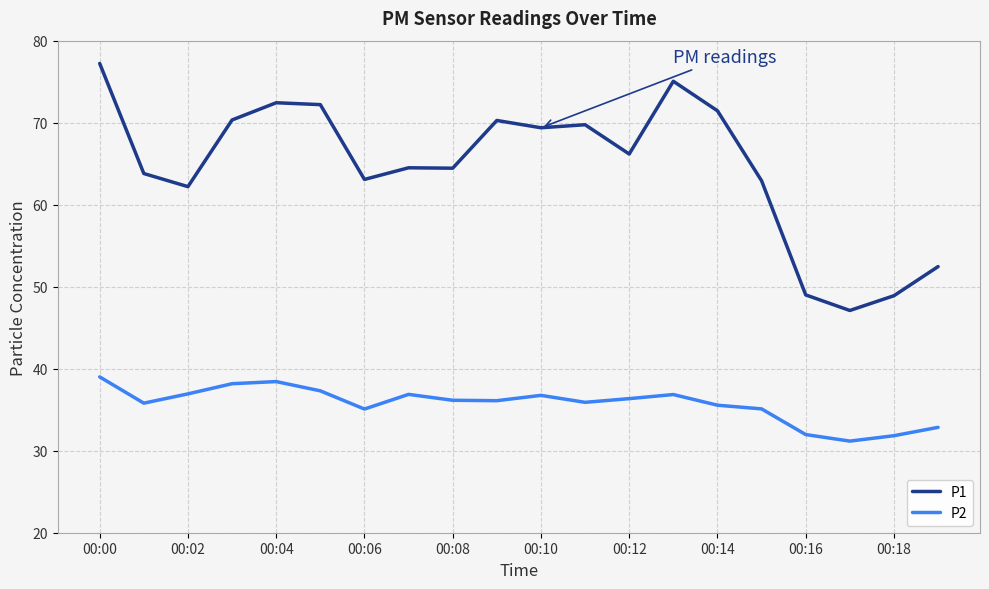

True or false: P2 and P1 cross at least once.

False